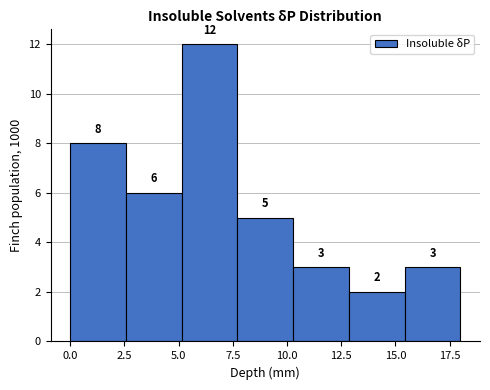

What is the height of the bar covering 0.0 to 2.5 on the x-axis? The bar edges are not printed on the chart, so give them approximately, as read against the axis.

8